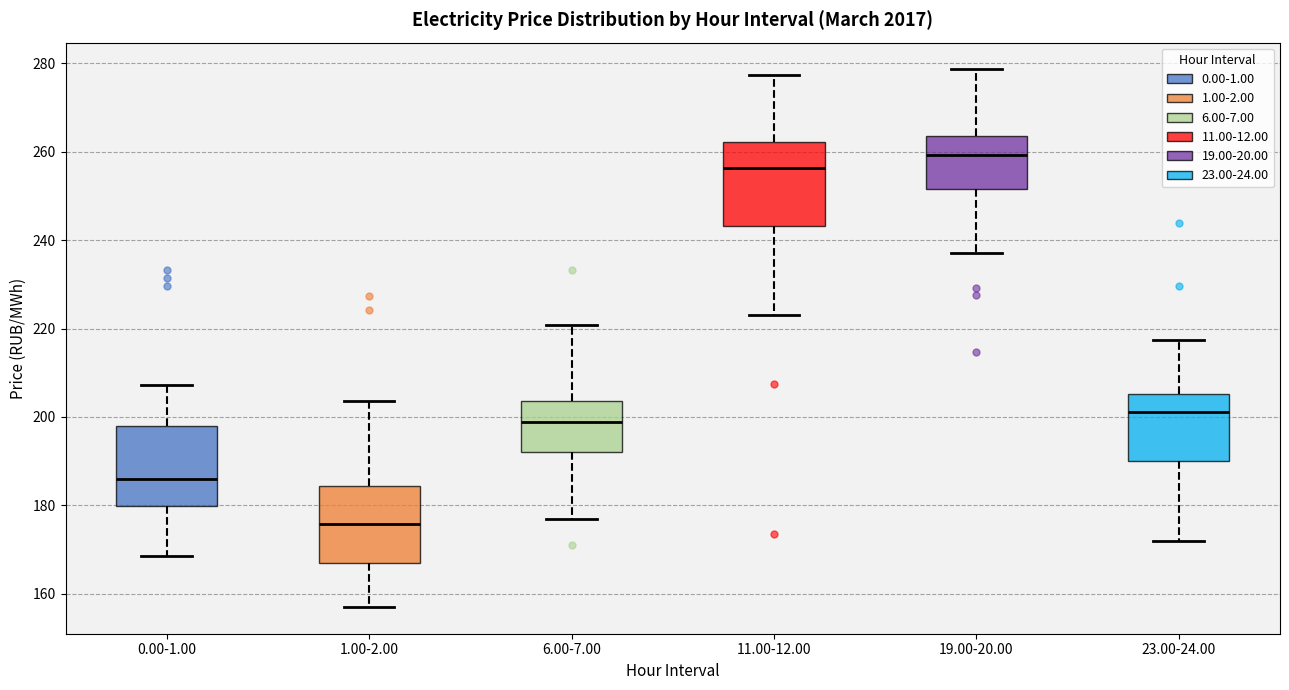

Where is the upper edge of the box for 19.00-20.00 on the y-axis? The values are not printed on the chart, so give them approximately, as read against the axis.

264